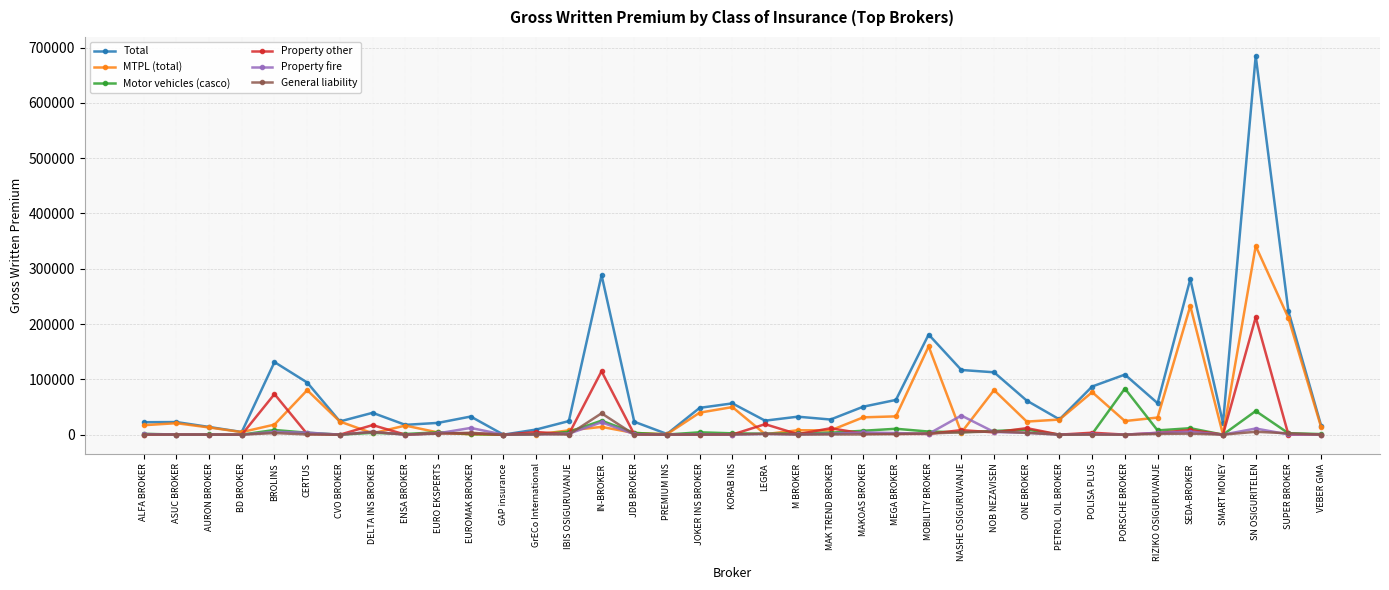

What is the difference between the highest and lowest values at LEGRA?

24460